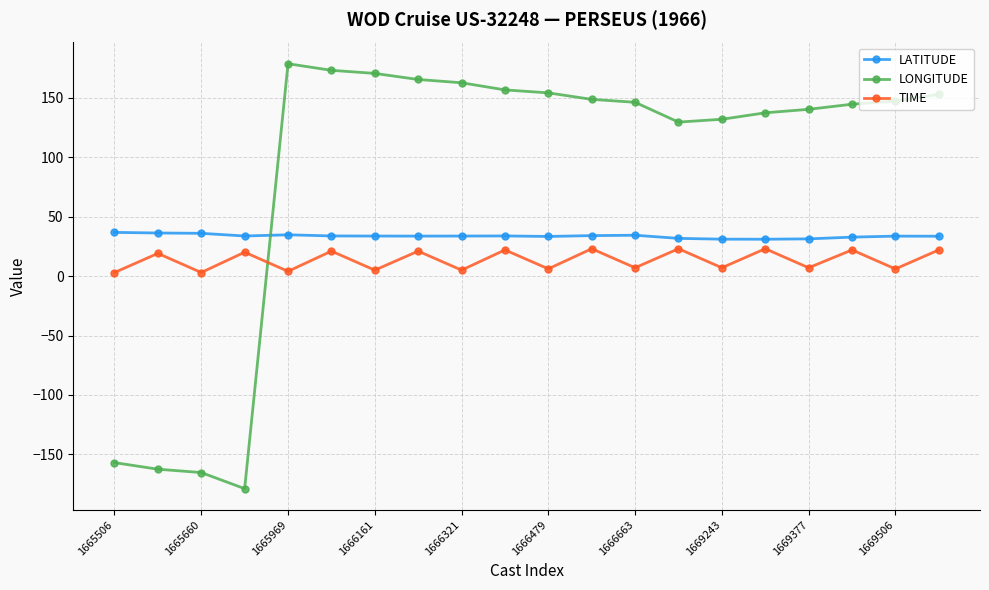

How many intersections are there between LONGITUDE and TIME?

1